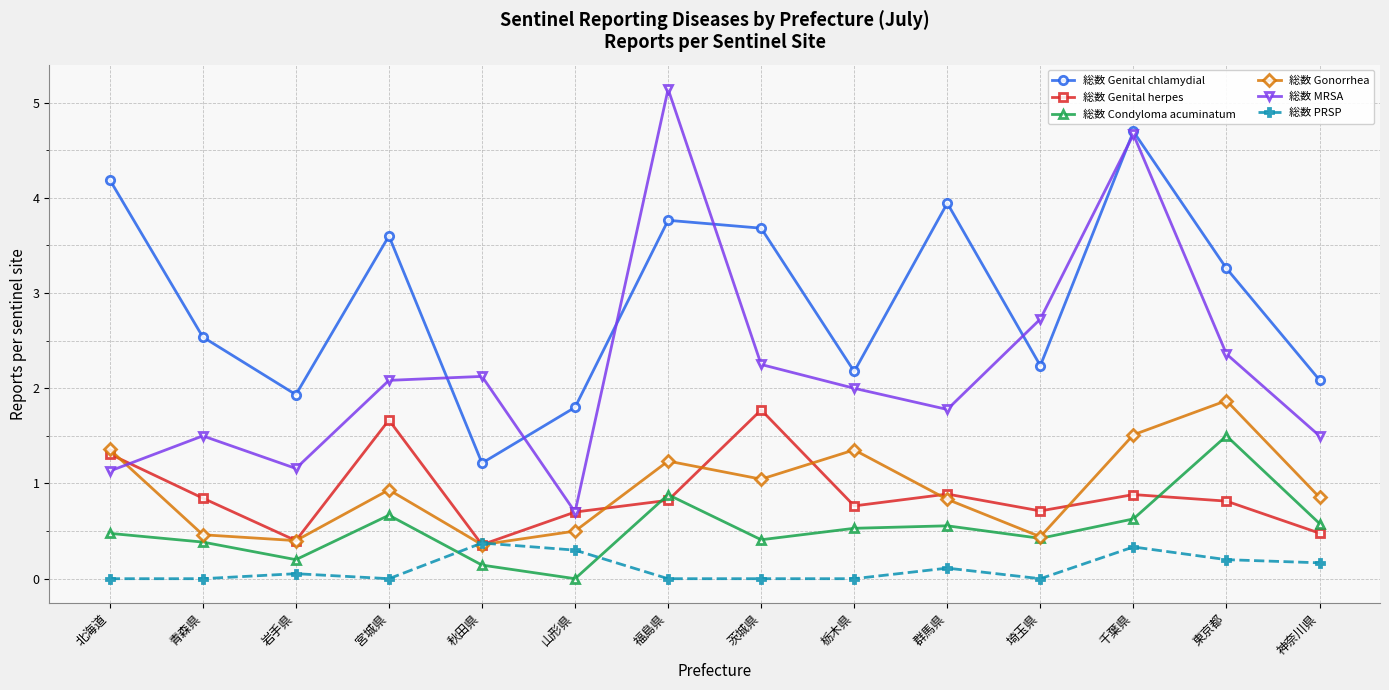

Which label corresponds to the largest value in the chart?

福島県